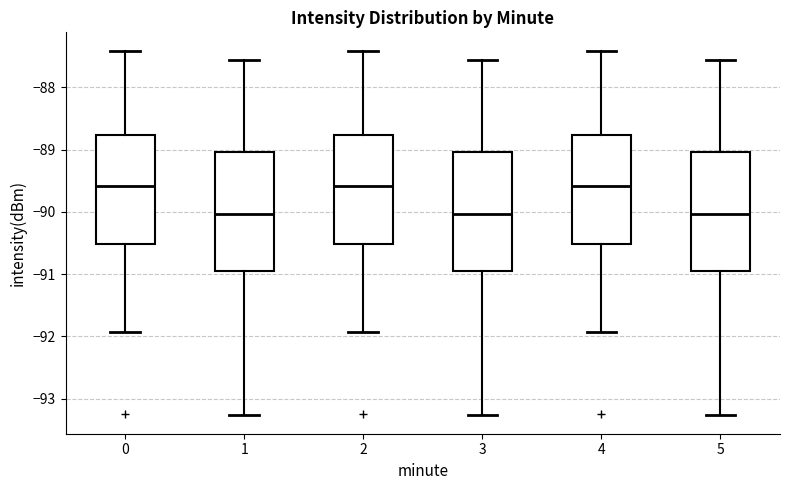

Reading left to right, read every box against the y-axis: the position of its median line, the range the box covers, and the ends of its whiskers. The values are not printed on the chart, so give them approximately, as read against the axis.

0: median -89.6, box -90.5 to -88.8, whiskers -91.9 to -87.4
1: median -90.0, box -91.0 to -89.0, whiskers -93.3 to -87.6
2: median -89.6, box -90.5 to -88.8, whiskers -91.9 to -87.4
3: median -90.0, box -91.0 to -89.0, whiskers -93.3 to -87.6
4: median -89.6, box -90.5 to -88.8, whiskers -91.9 to -87.4
5: median -90.0, box -91.0 to -89.0, whiskers -93.3 to -87.6